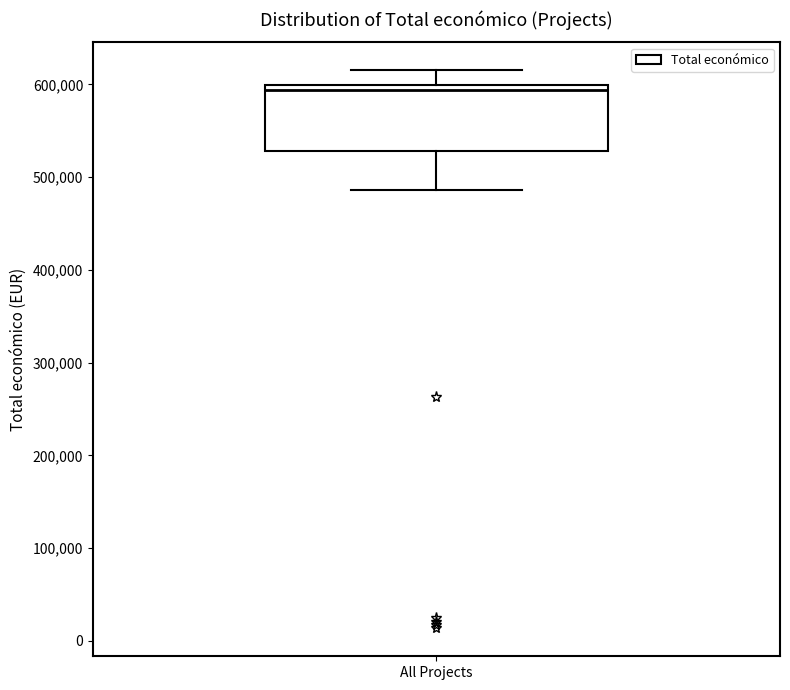

Transcribe this box plot: give where the median line is, the range the box spans, and where the two whiskers end, as read against the y-axis. The values are not printed on the chart, so give them approximately, as read against the axis.

median 590000, box 530000 to 600000, whiskers 490000 to 620000